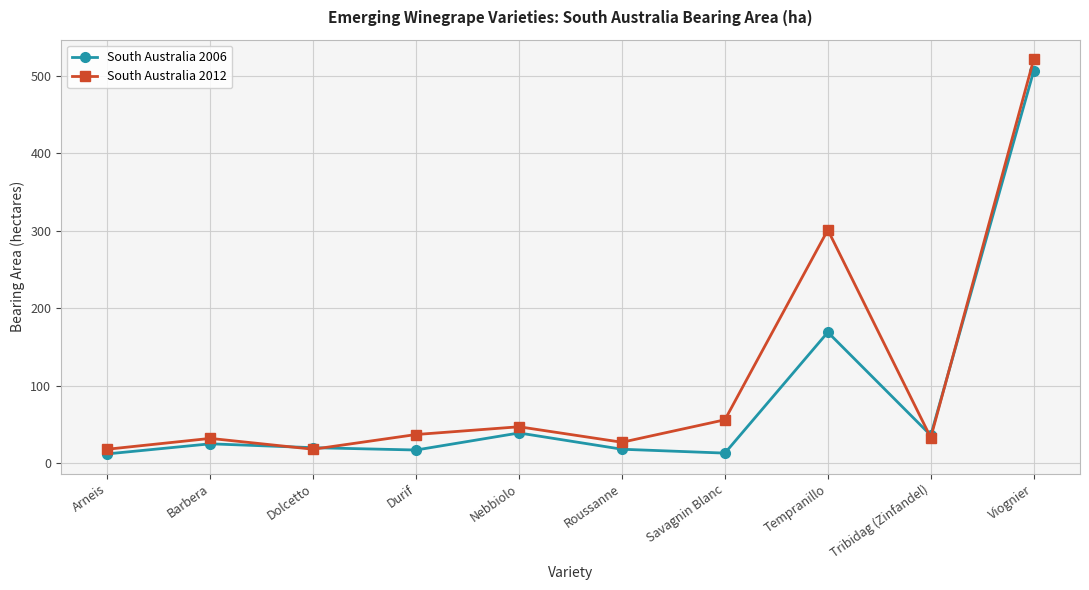

True or false: South Australia 2012 has more than 0 points higher than both neighbors.

True